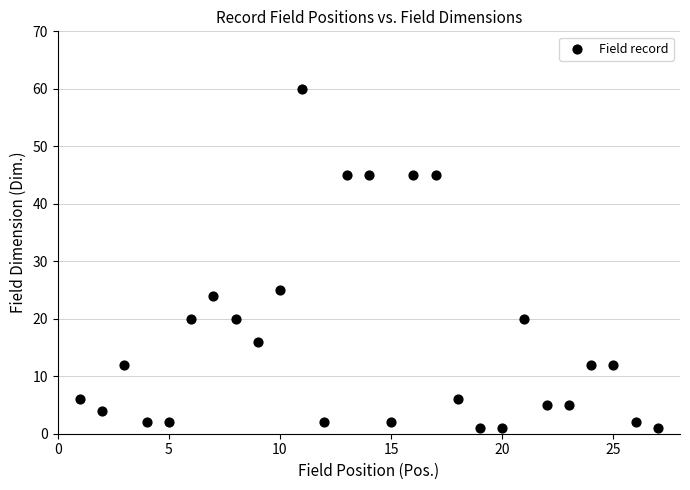

What is the range of X values (max minus min)?

26